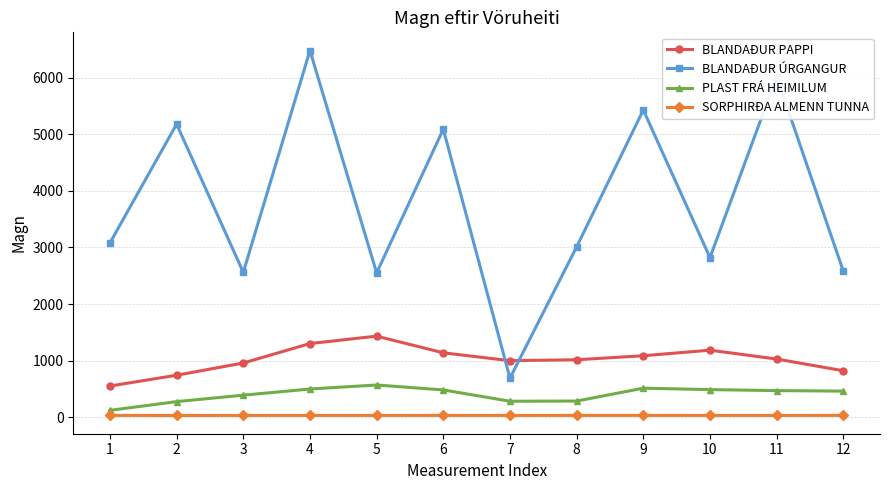

What is the value of the BLANDAÐUR ÚRGANGUR point at the 5th from the left?

2550.0